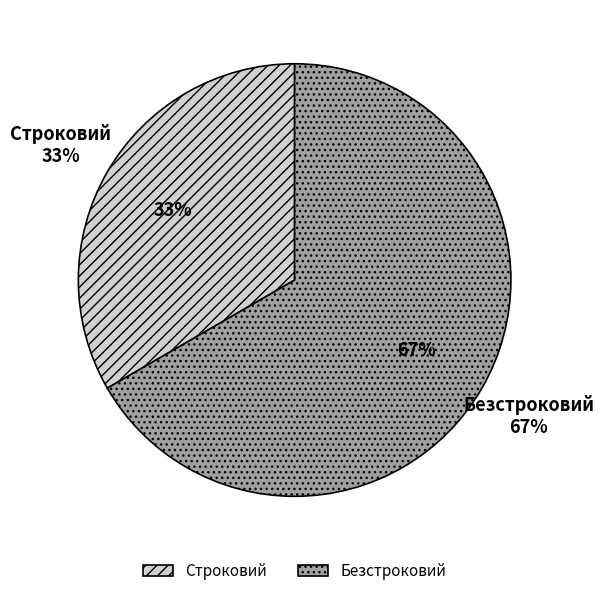

The Безстроковий slice represents 67% of the pie. True or false?

True